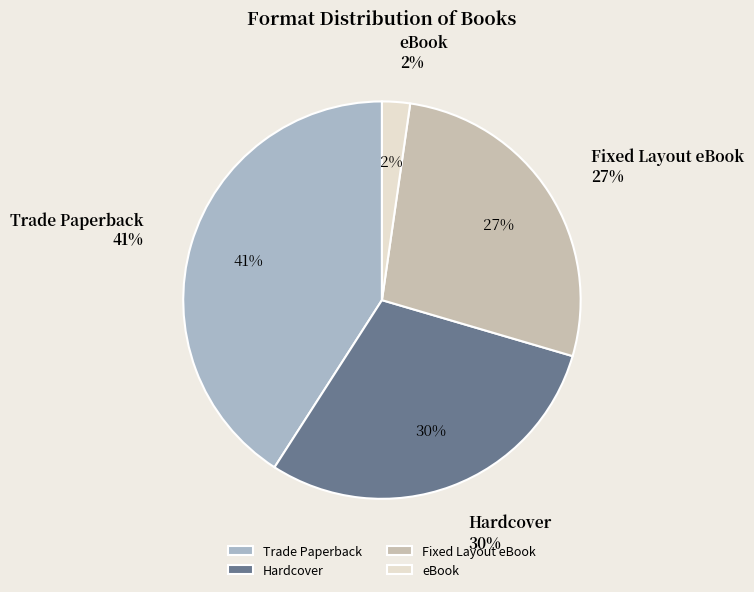

What is the largest slice in the pie chart?

Trade Paperback